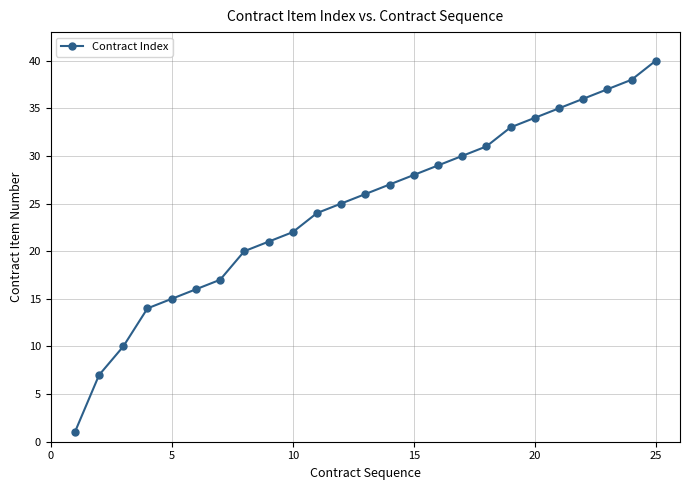

What is the value of the 11th point from the left?

24